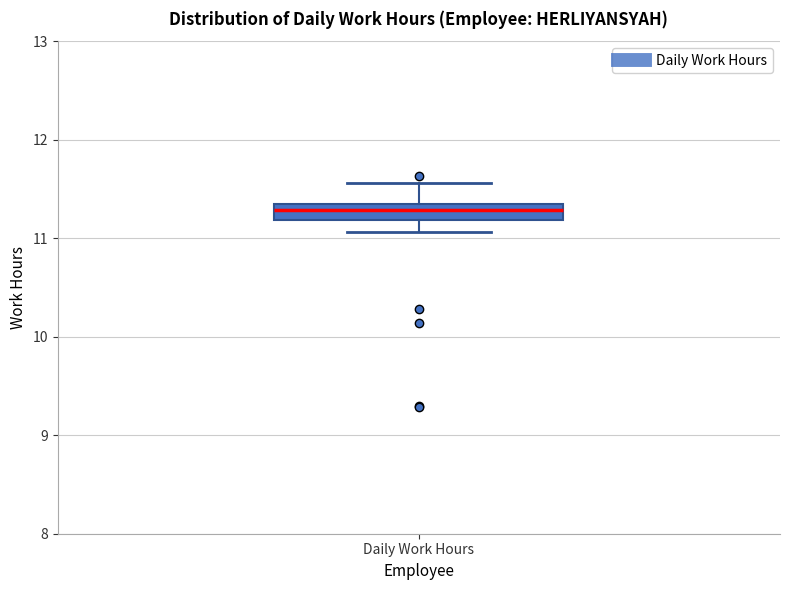

Read this box plot against the y-axis: the position of the median line, the range covered by the box, and the ends of both whiskers. The values are not printed on the chart, so give them approximately, as read against the axis.

median 11.3 (just below the box's upper edge), box 11.2 to 11.3, whiskers 11.1 to 11.6